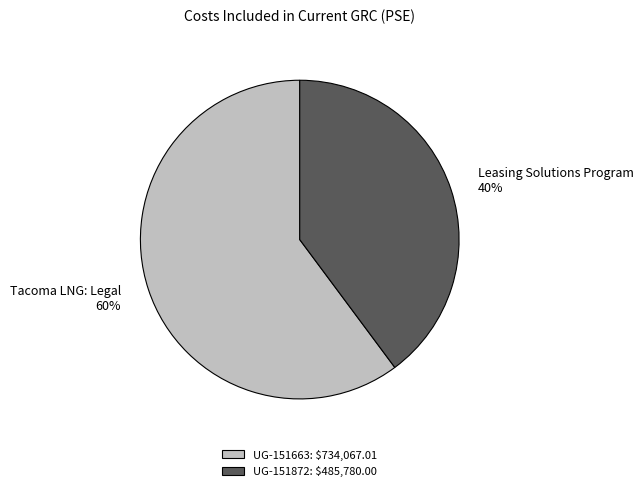

What percentage is the UG-151663 slice, to the nearest percent?

60%